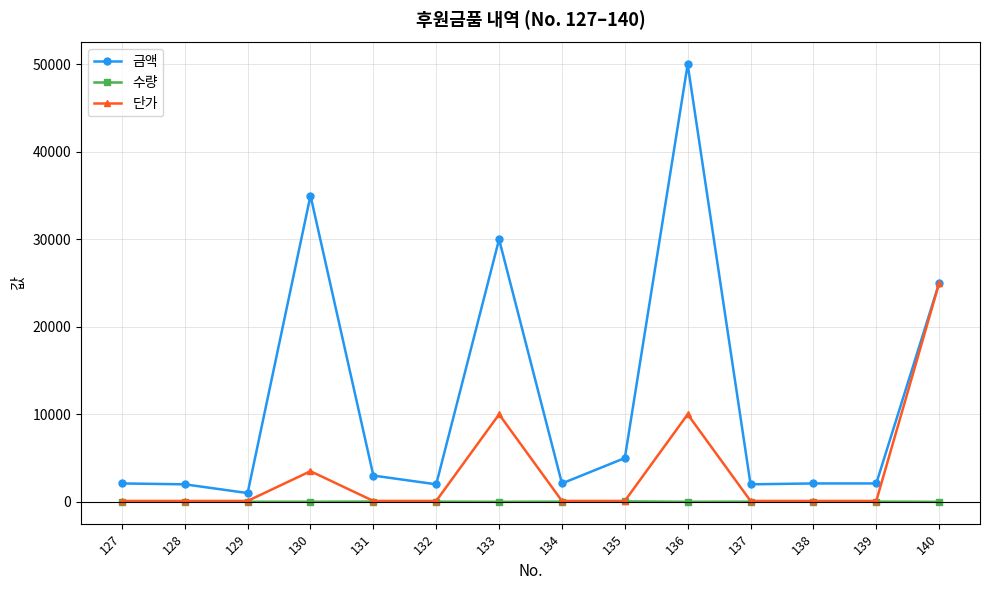

List the series in order of their overall mean, highest first.

금액, 단가, 수량